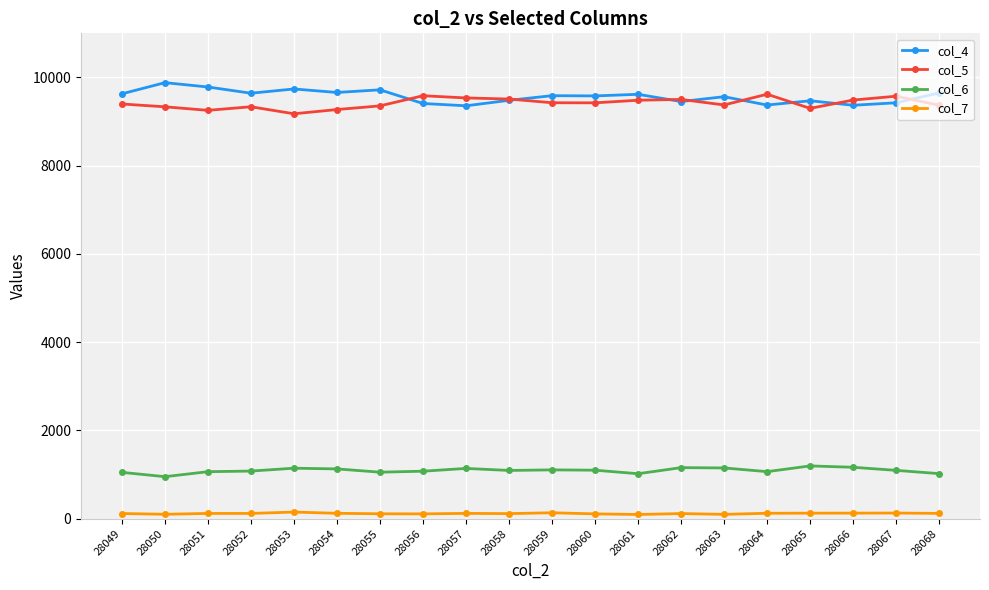

True or false: col_7 and col_6 cross at least once.

False